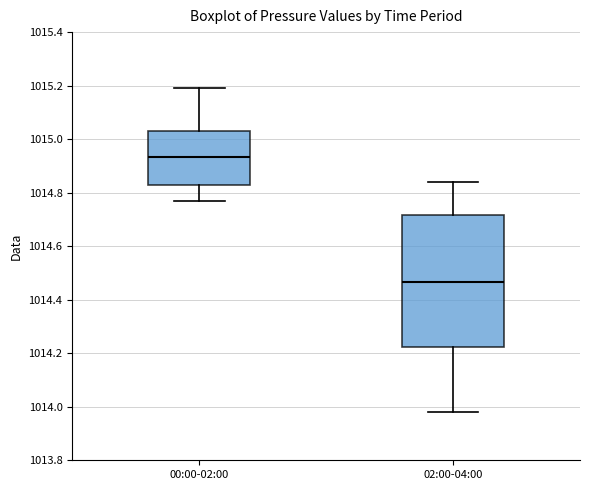

Reading left to right, transcribe this box plot: for each box, give where its median line is, the range the box spans, and where its two whiskers end, as read against the y-axis. The values are not printed on the chart, so give them approximately, as read against the axis.

00:00-02:00: median 1014.94, box 1014.84 to 1015.04, whiskers 1014.78 to 1015.20
02:00-04:00: median 1014.46, box 1014.22 to 1014.72, whiskers 1013.98 to 1014.84